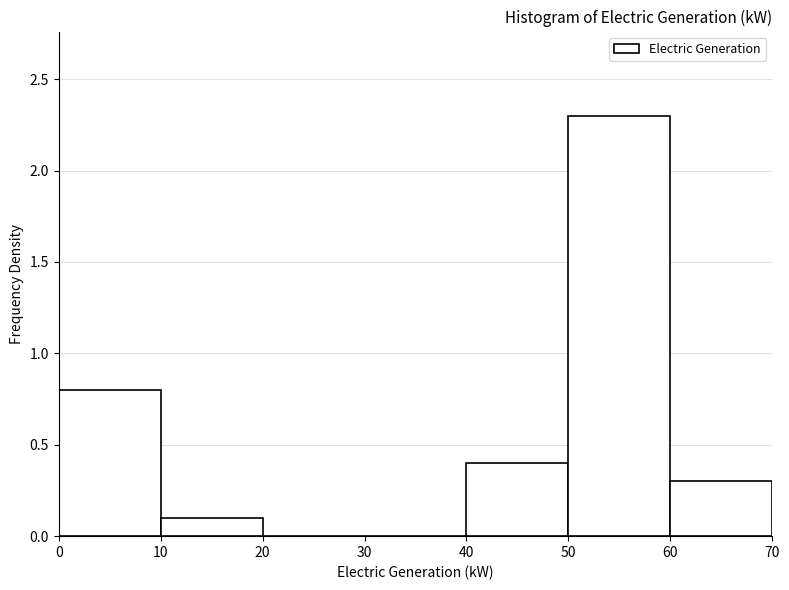

Which range on the x-axis has the tallest bar?

50 to 60